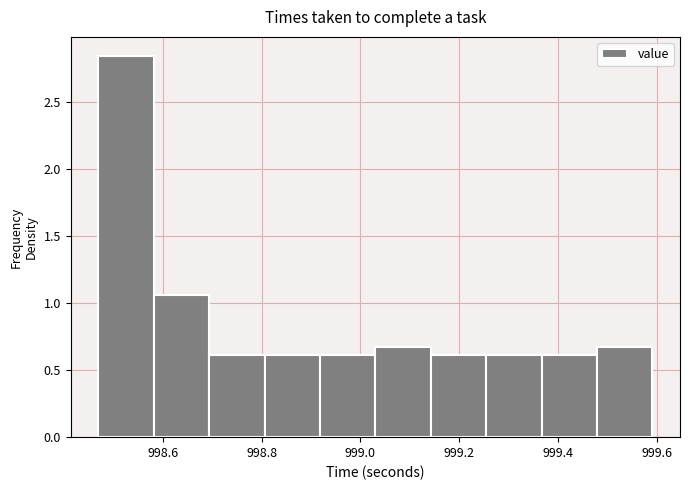

What is the height of the bar covering 999.254 to 999.366 on the x-axis? Neither the bar edges nor the heights are printed on the chart, so give them approximately, as read against the axes.

0.60